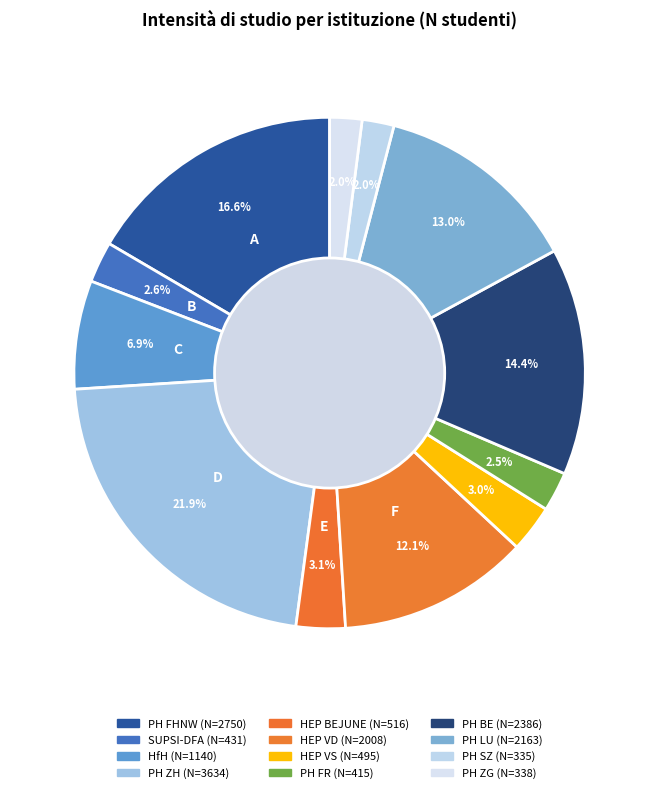

How many segments does this pie chart have?

12